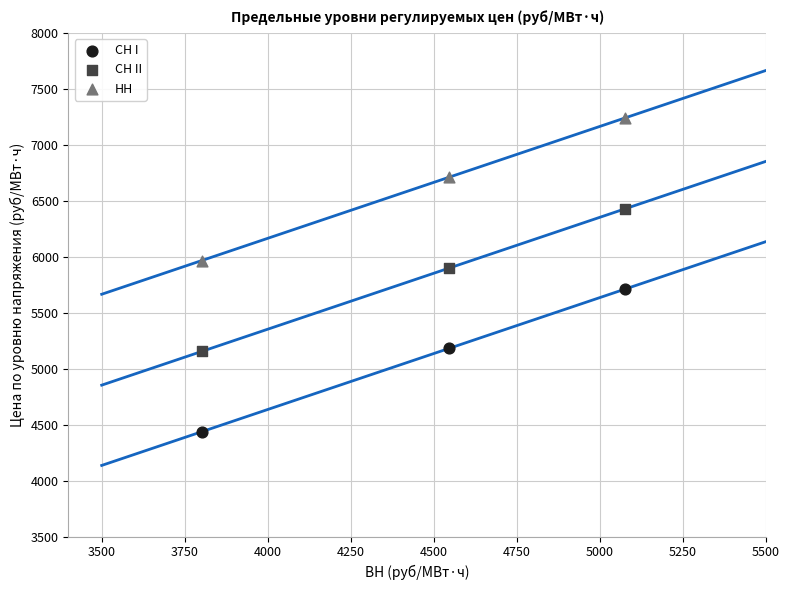

Which series reaches the maximum Y coordinate?

НН